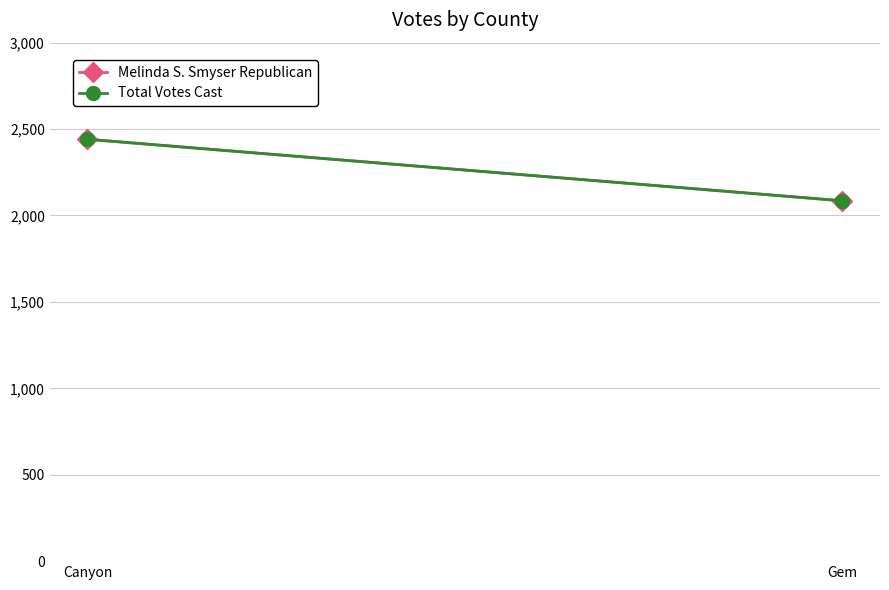

Is this an area chart (filled region under the line)?

No